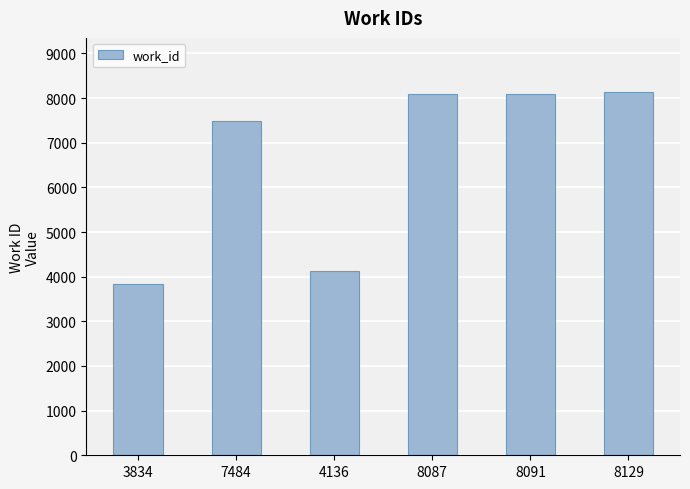

Where is the data nearest to the value 5981?

7484